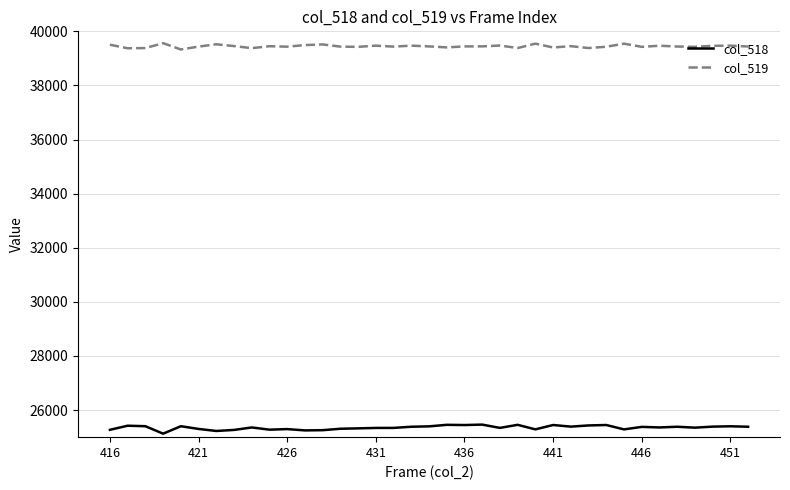

True or false: col_519 and col_518 intersect in this chart.

False